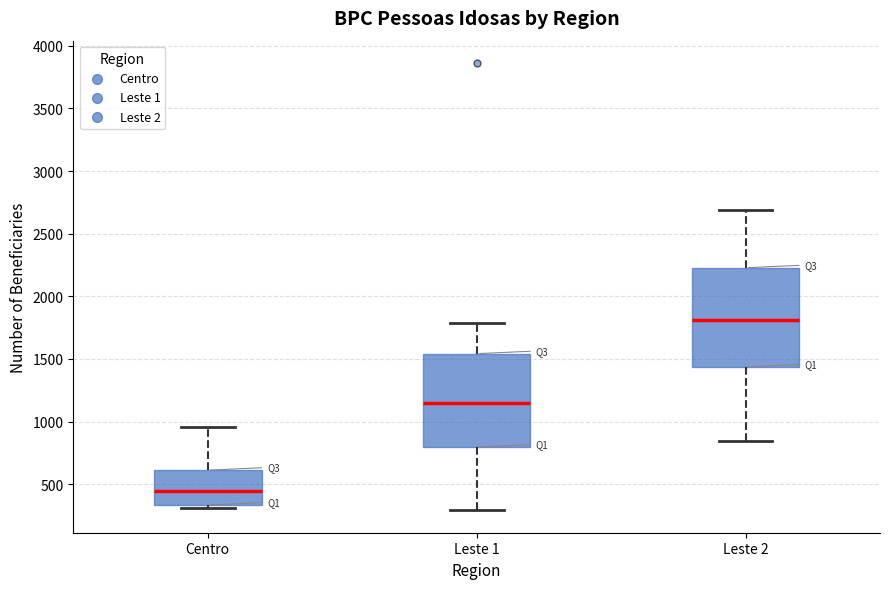

Where does the upper whisker of the box for Leste 2 end on the y-axis? The values are not printed on the chart, so give them approximately, as read against the axis.

2700